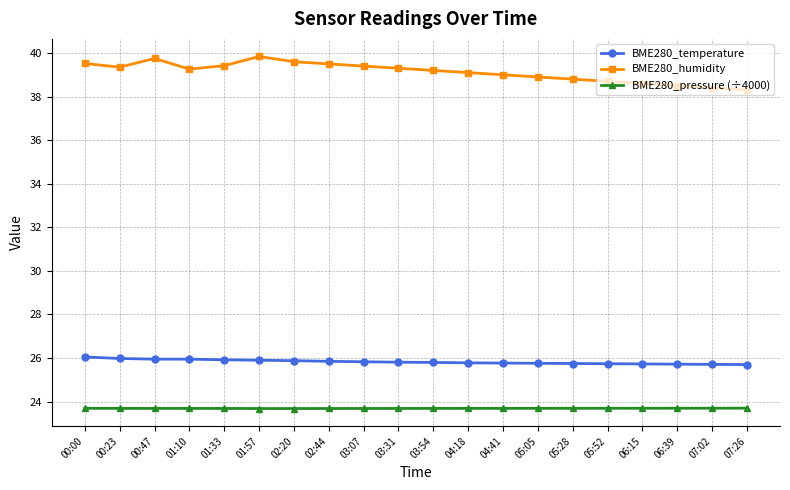

List the series in order of their peak value, lowest first.

BME280_pressure (÷4000), BME280_temperature, BME280_humidity